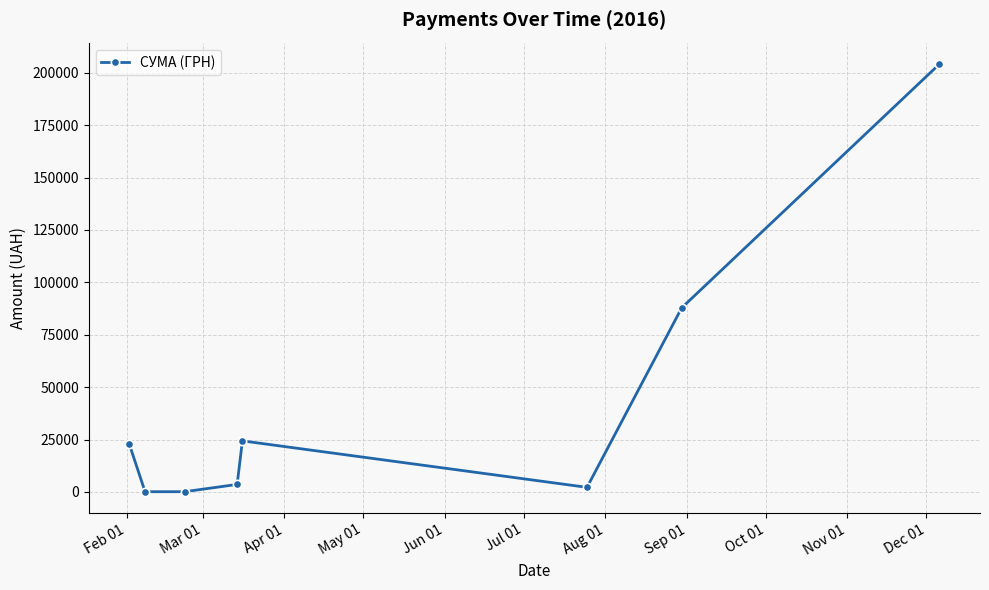

True or false: the data has more than 0 interior local peaks.

True